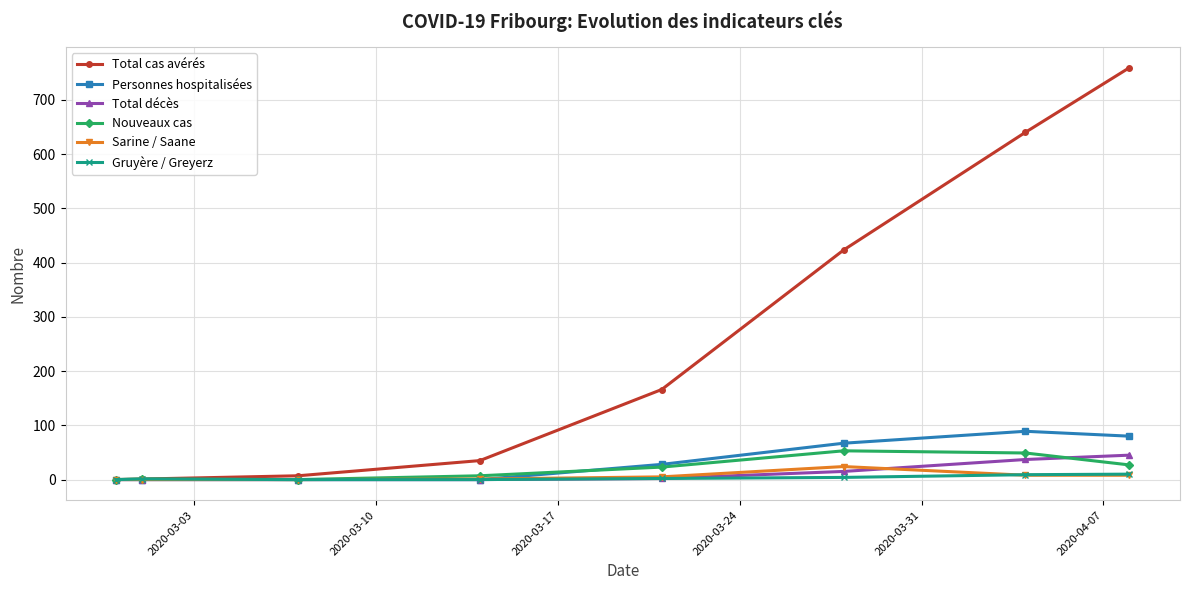

Which series has the largest total across all categories?

Total cas avérés